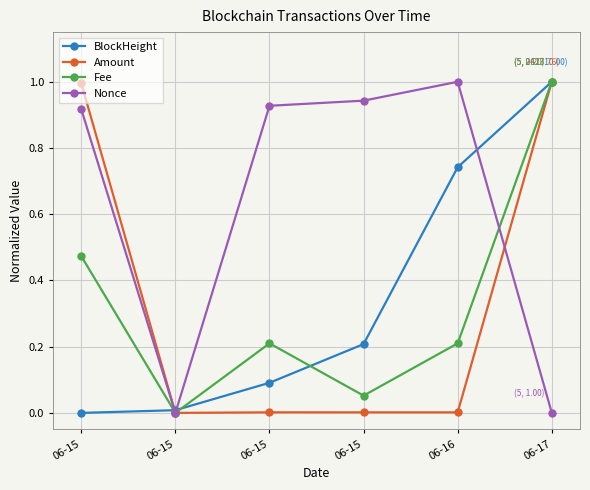

Count the number of data series in this chart.

4